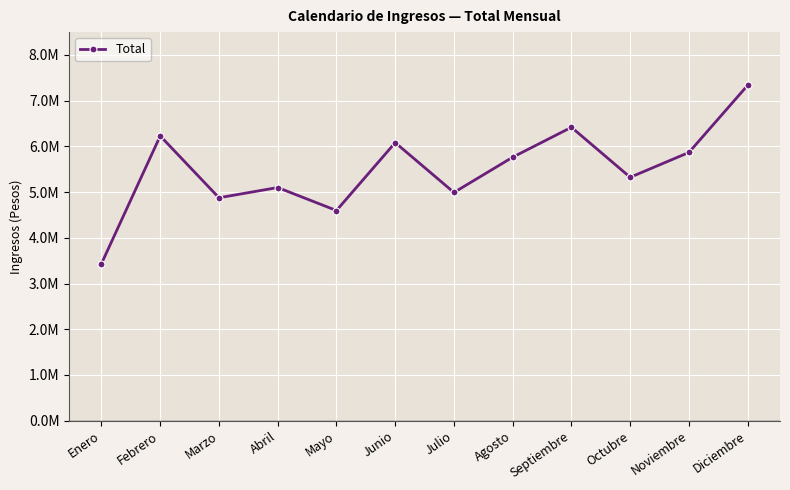

What is the difference between the maximum and second lowest values?

2740202.3